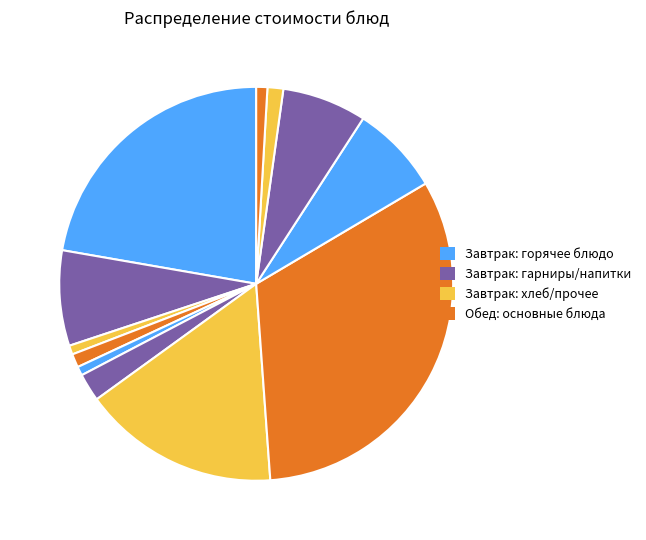

Is there any slice that represents more than half of the pie?

No